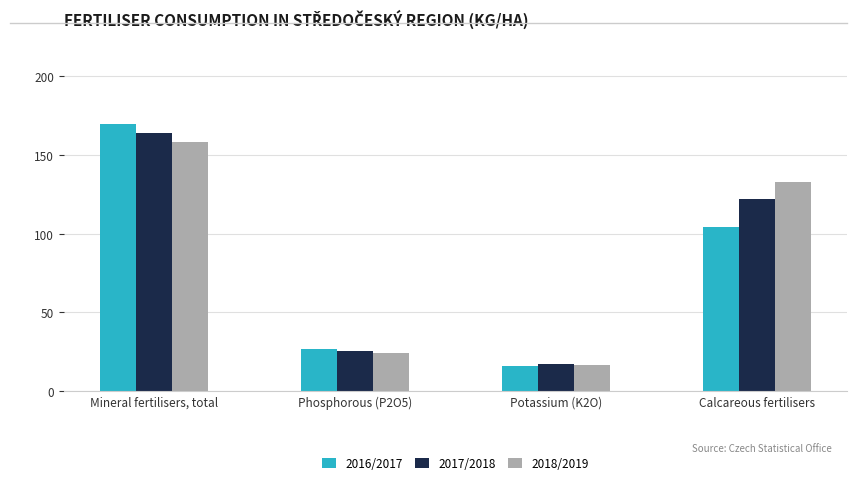

Are the bars horizontal?

No